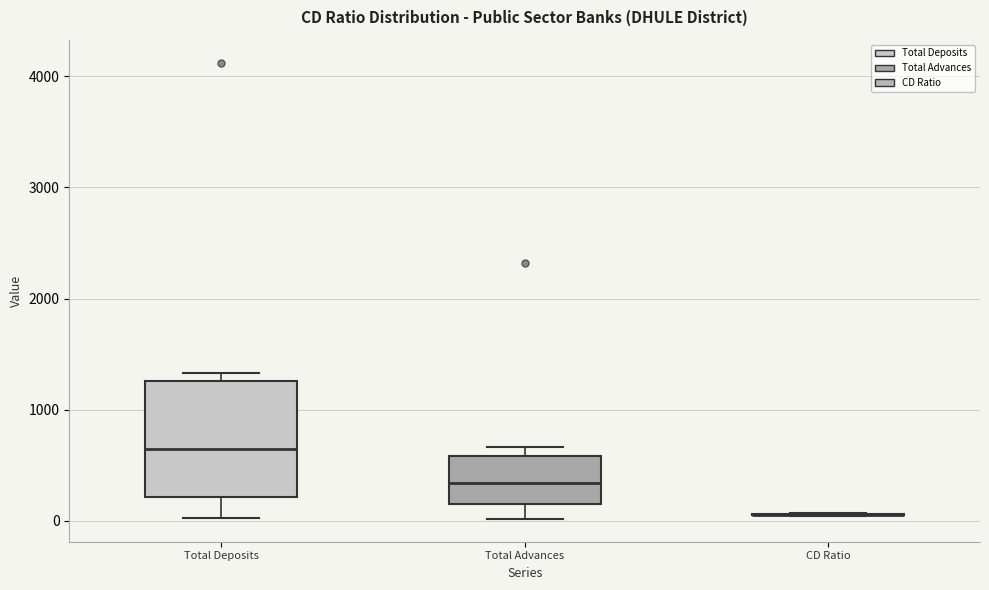

Which box is the tallest, from its lower edge to its upper edge?

Total Deposits